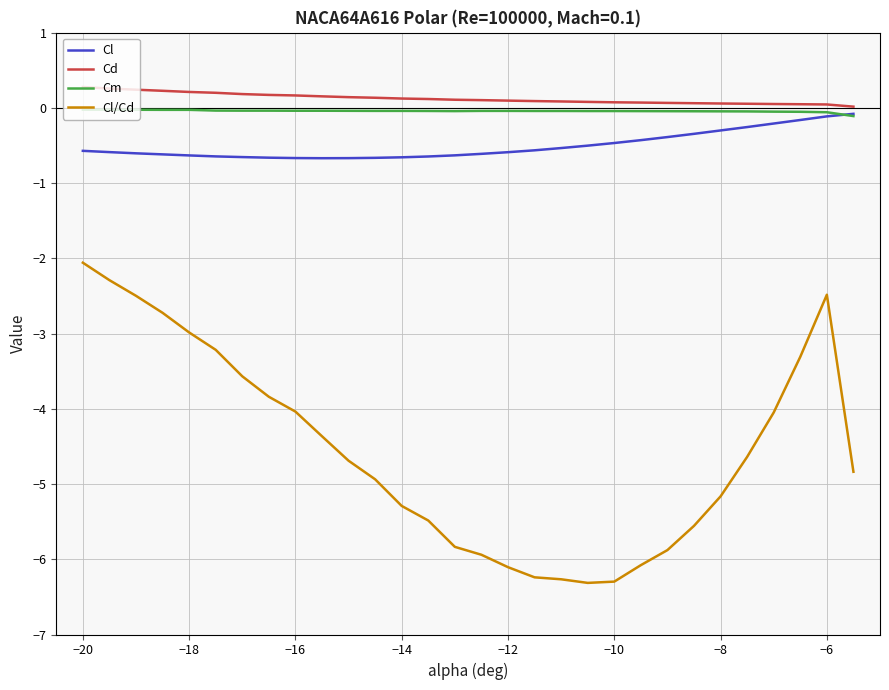

What is the difference between the maximum and minimum values in the Cl/Cd series?

4.3